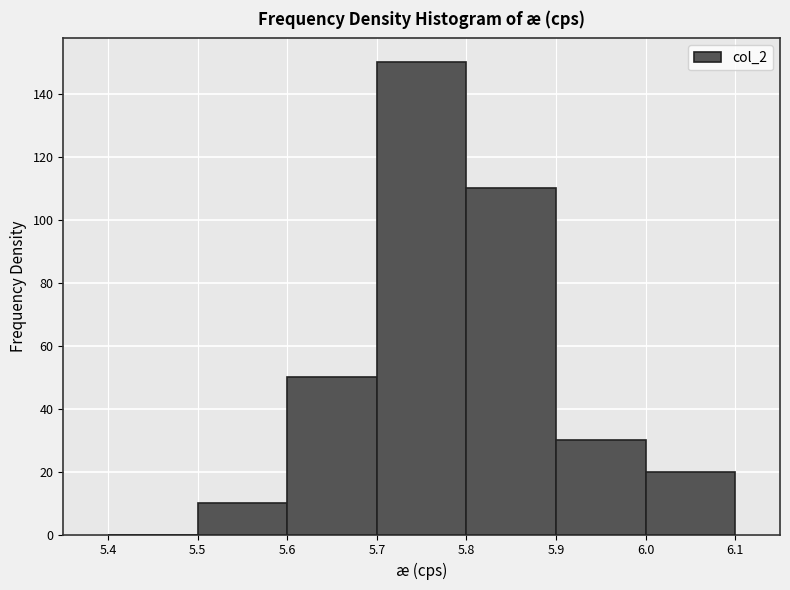

Reading left to right, transcribe this chart: for each bar, give the range it covers on the x-axis and its height. The values are not printed on the chart, so give them approximately, as read against the axis.

5.4 to 5.5: 0
5.5 to 5.6: 10
5.6 to 5.7: 50
5.7 to 5.8: 150
5.8 to 5.9: 110
5.9 to 6.0: 30
6.0 to 6.1: 20